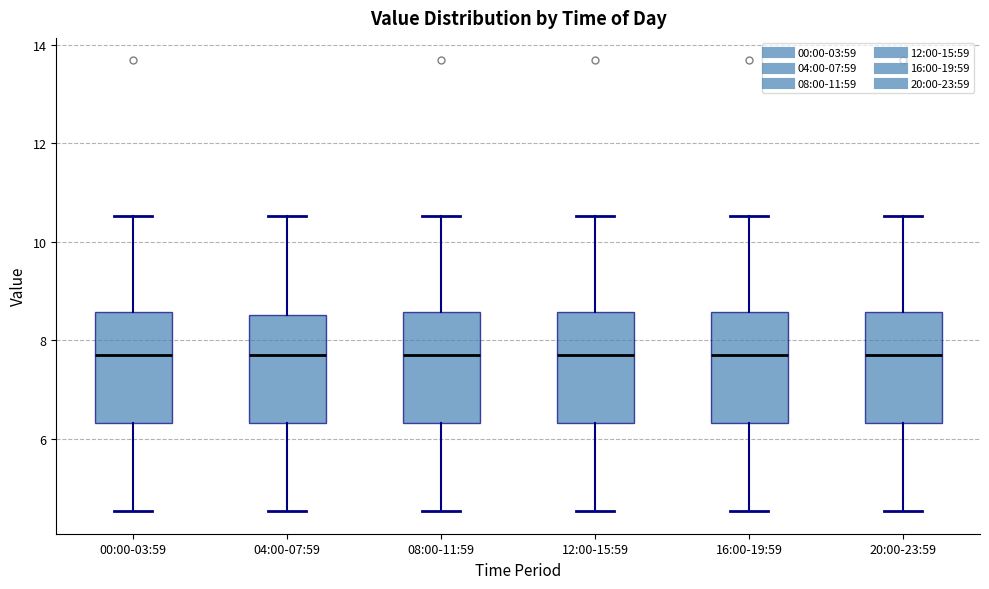

Reading left to right, transcribe this box plot: for each box, give where its median line is, the range the box spans, and where its two whiskers end, as read against the y-axis. The values are not printed on the chart, so give them approximately, as read against the axis.

00:00-03:59: median 7.8, box 6.4 to 8.6, whiskers 4.6 to 10.6
04:00-07:59: median 7.8, box 6.4 to 8.6, whiskers 4.6 to 10.6
08:00-11:59: median 7.8, box 6.4 to 8.6, whiskers 4.6 to 10.6
12:00-15:59: median 7.8, box 6.4 to 8.6, whiskers 4.6 to 10.6
16:00-19:59: median 7.8, box 6.4 to 8.6, whiskers 4.6 to 10.6
20:00-23:59: median 7.8, box 6.4 to 8.6, whiskers 4.6 to 10.6